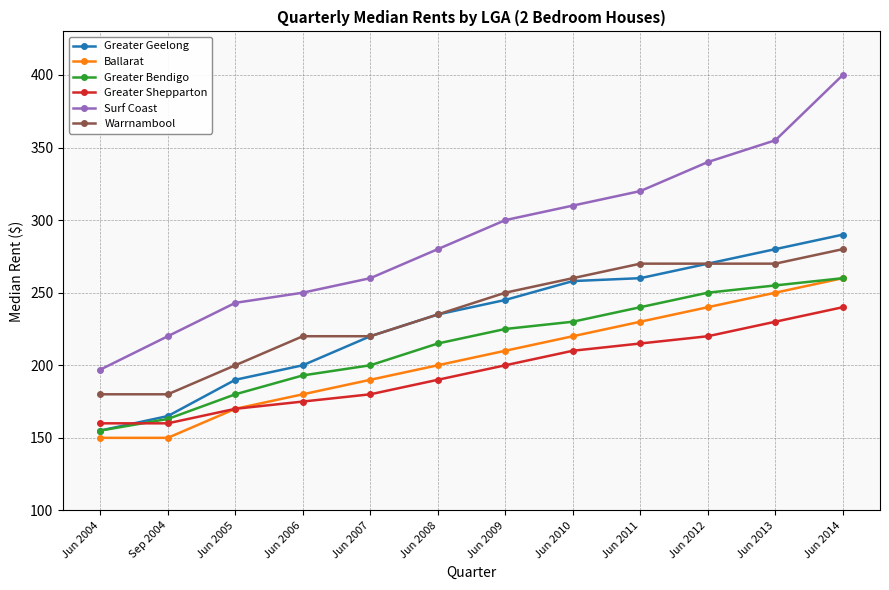

What position from the right is Jun 2010?

5